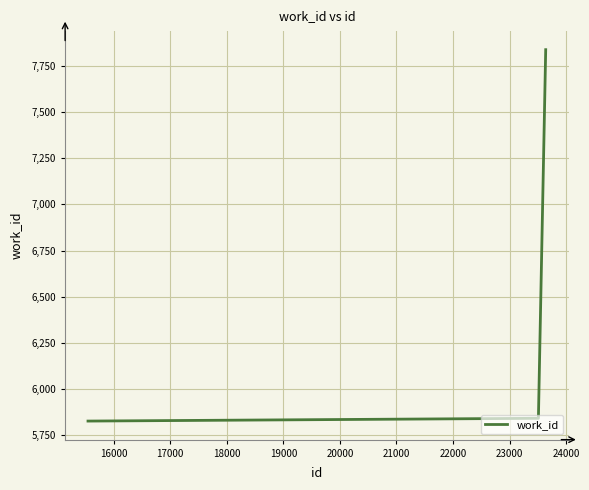

What is the minimum value shown in the chart?

5826